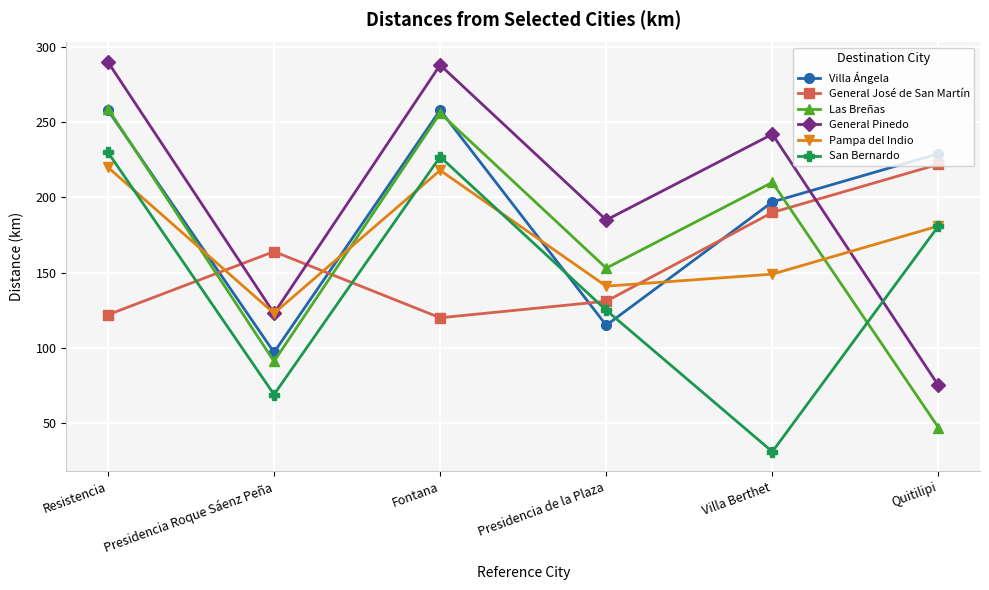

At which label does Las Breñas reach its minimum?

Quitilipi